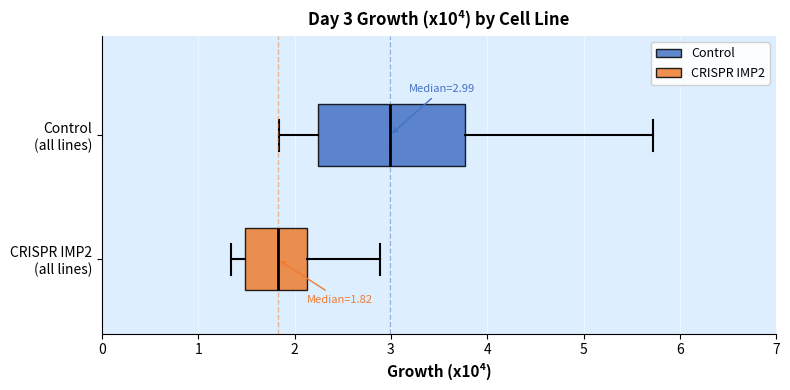

Which box's median line is the furthest to the right?

Control (all lines)